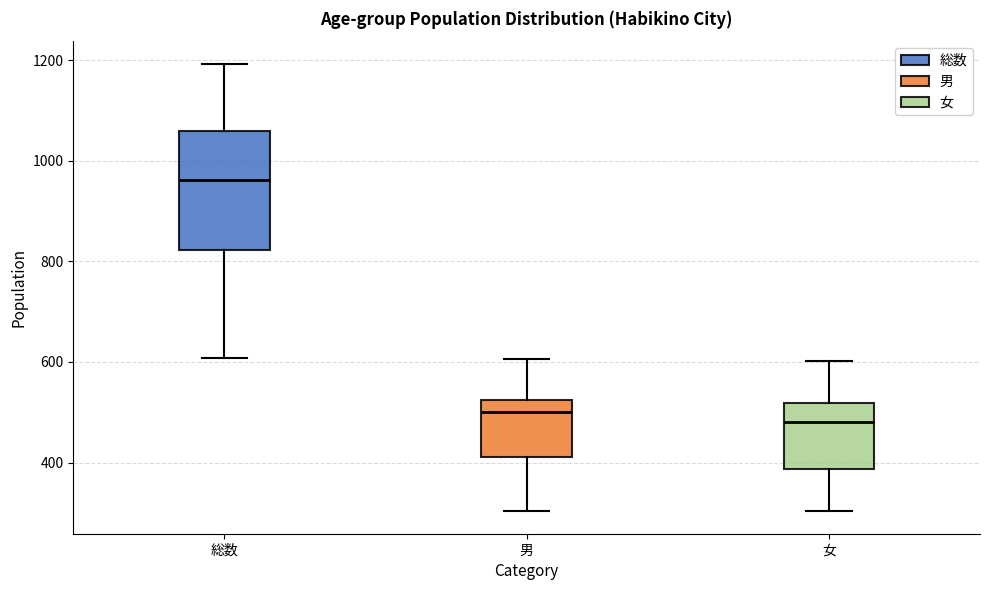

Comparing the boxes themselves (not the whiskers), which one is the tallest?

総数